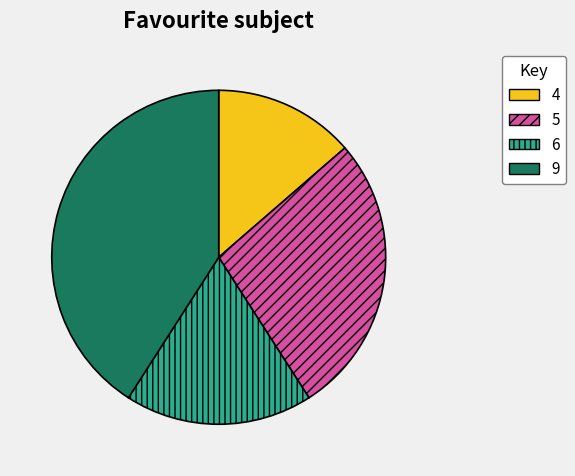

Is it true that 6 is 18% of the pie?

True